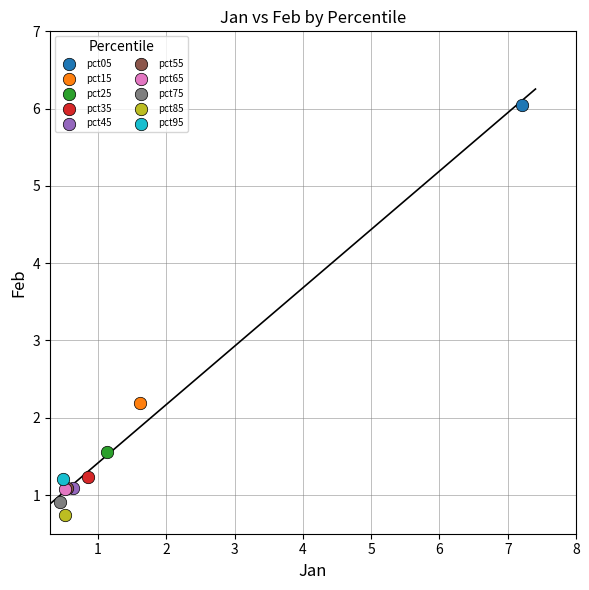

Which series contains the highest Y value?

pct05